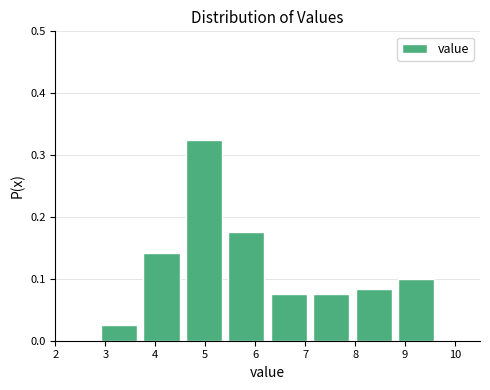

Over which range of the x-axis is the bar tallest?

4.55 to 5.40